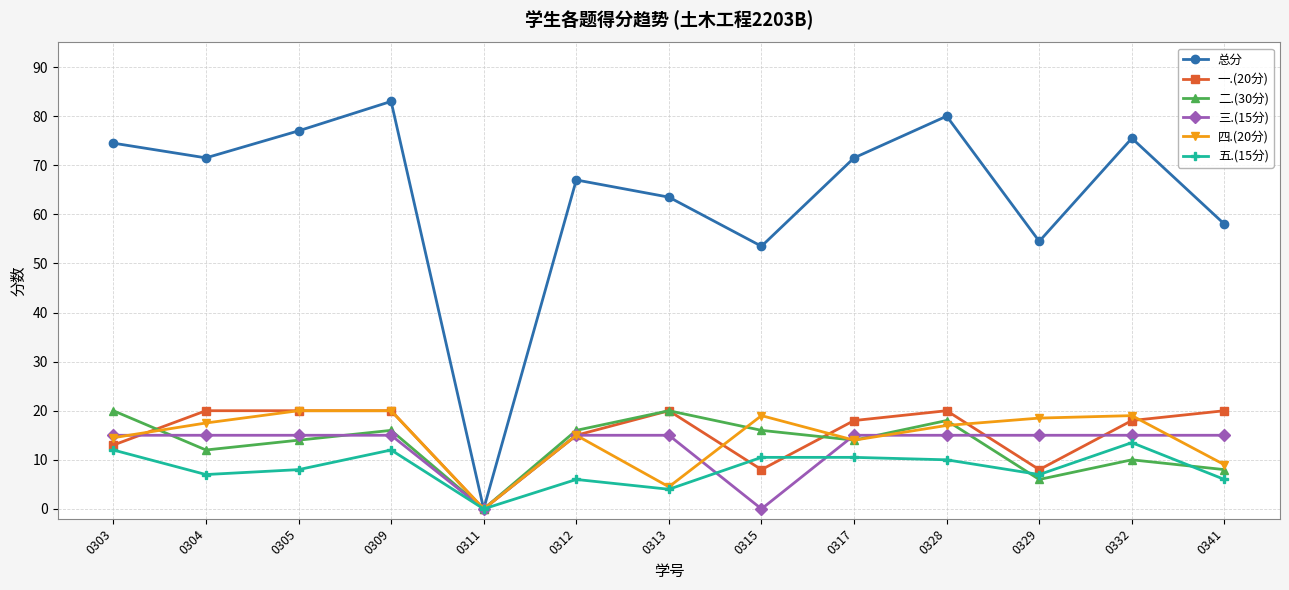

What is the approximate value of 总分 at 0304?

71.5